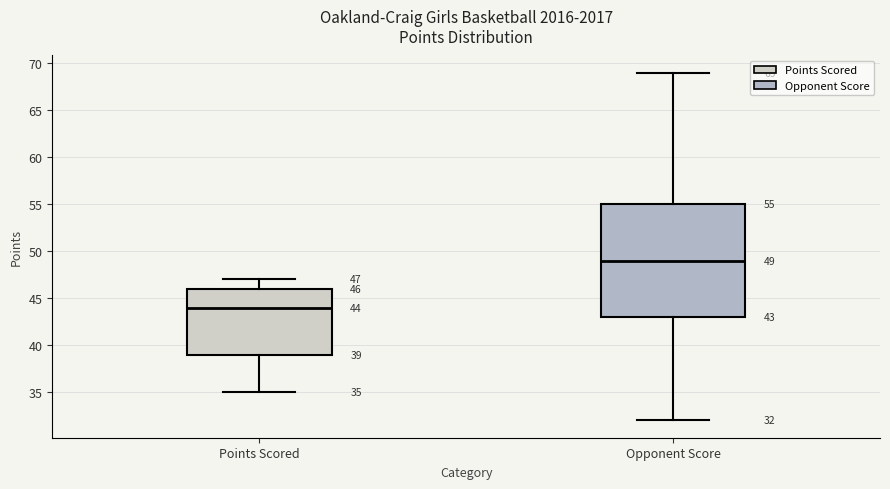

Comparing the boxes themselves (not the whiskers), which one is the tallest?

Opponent Score